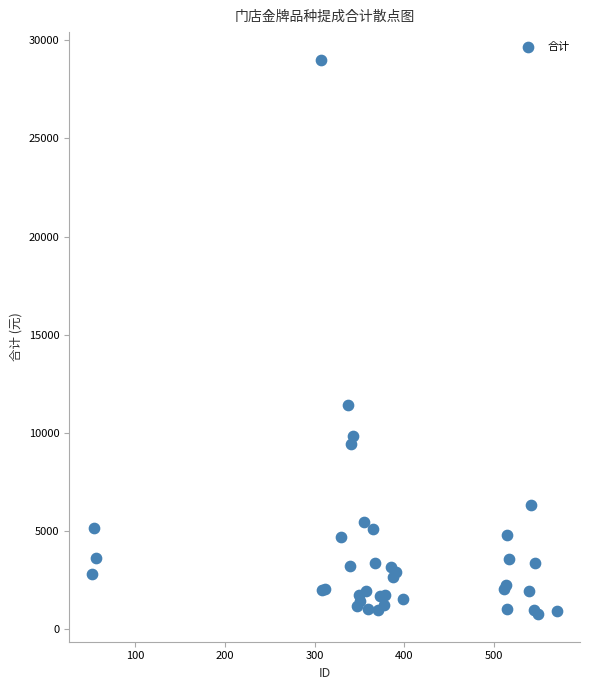

What Y value in the scatter plot is closest to 14886?

11417.0